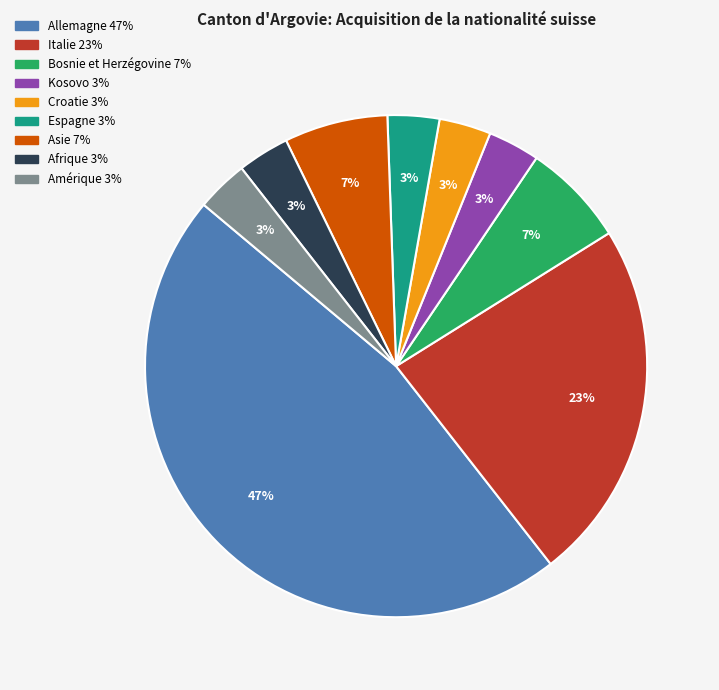

To the nearest percent, what is the average slice percentage?

11%